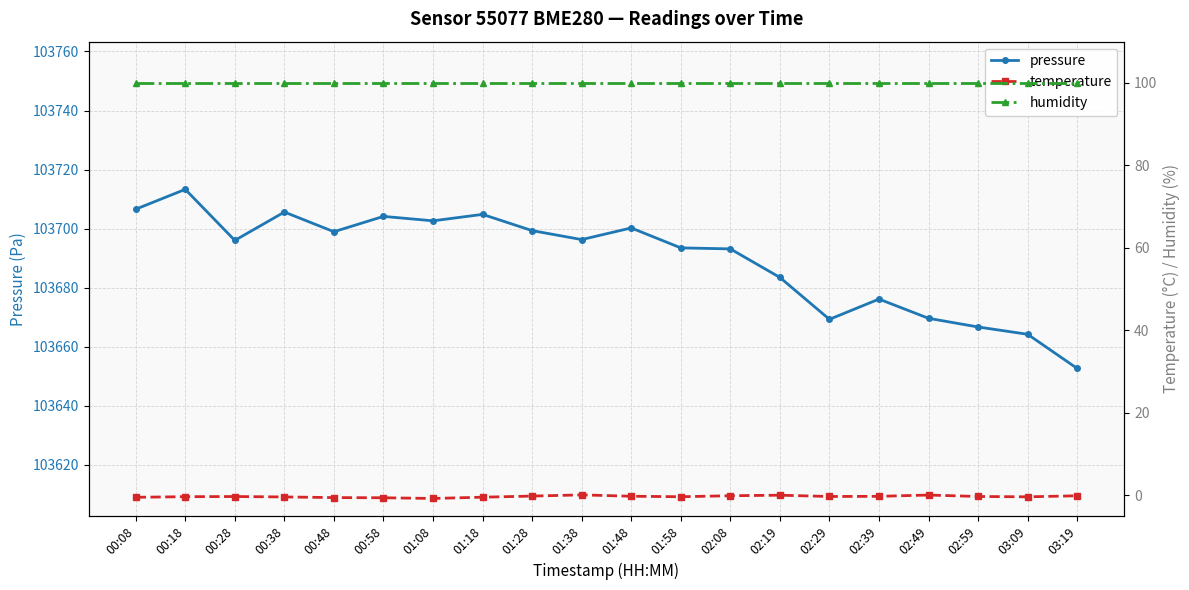

Rank the series by their maximum value, from highest to lowest.

pressure, humidity, temperature